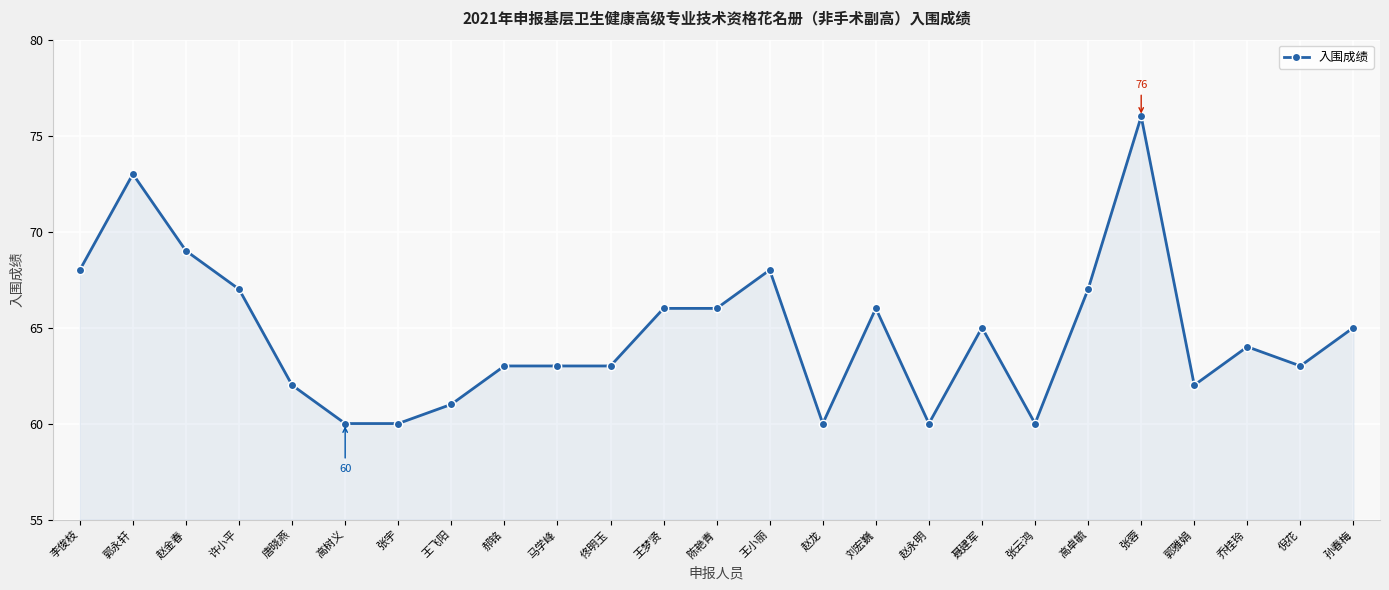

At which category does the data reach its first local peak?

郭永轩